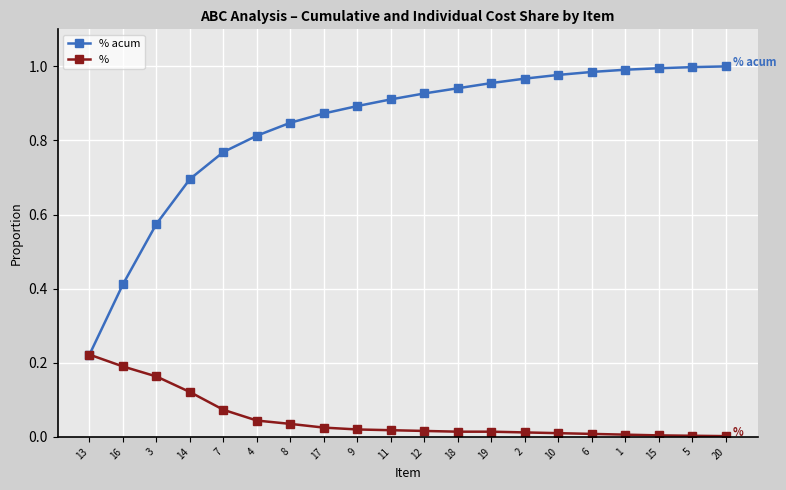

Which series changed the most between 13 and 3?

% acum